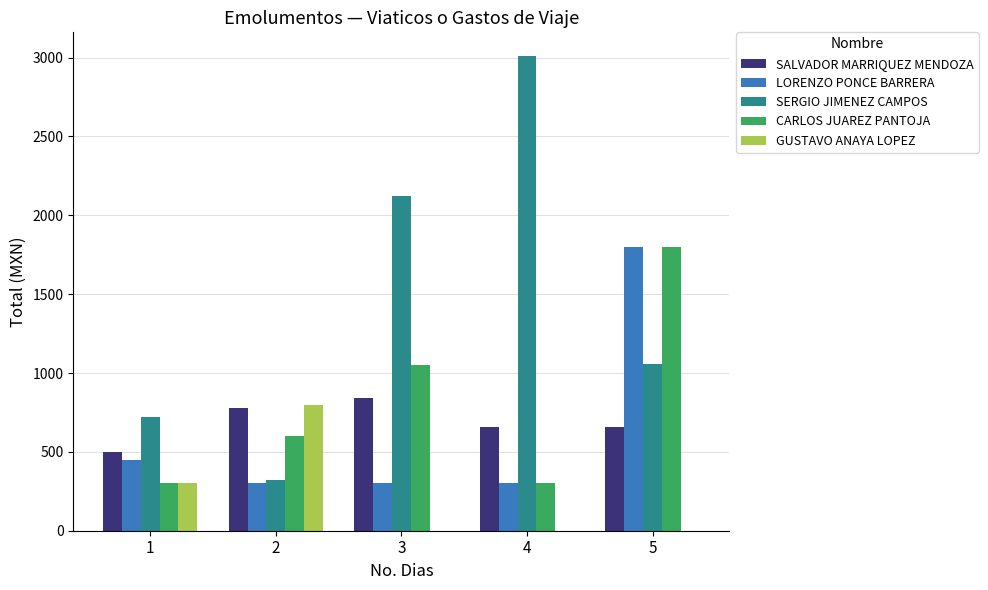

The LORENZO PONCE BARRERA series shows 1800 at 5. True or false?

True